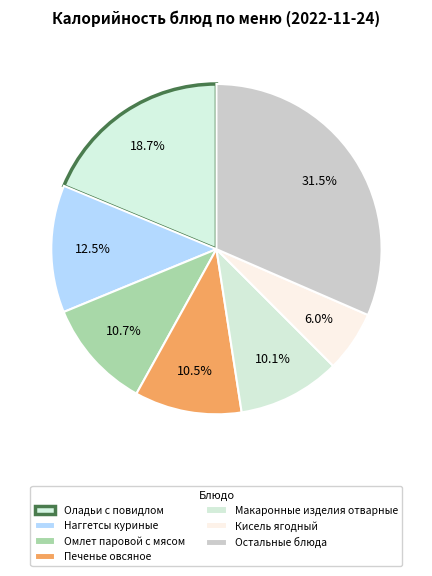

How many segments does this pie chart have?

7